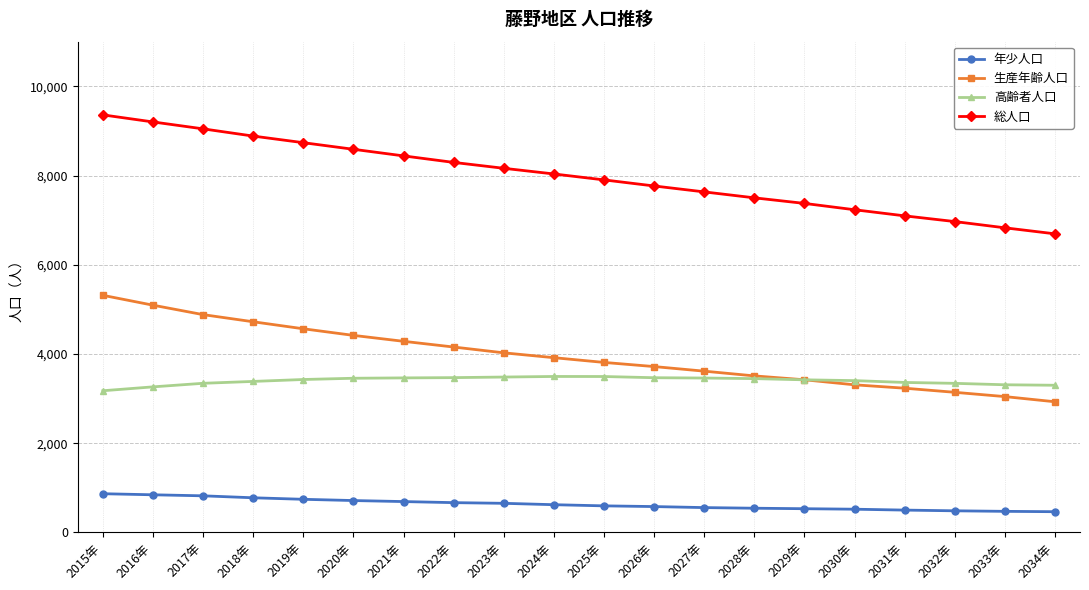

Rank the series at 2017年 from highest to lowest value.

総人口, 生産年齢人口, 高齢者人口, 年少人口